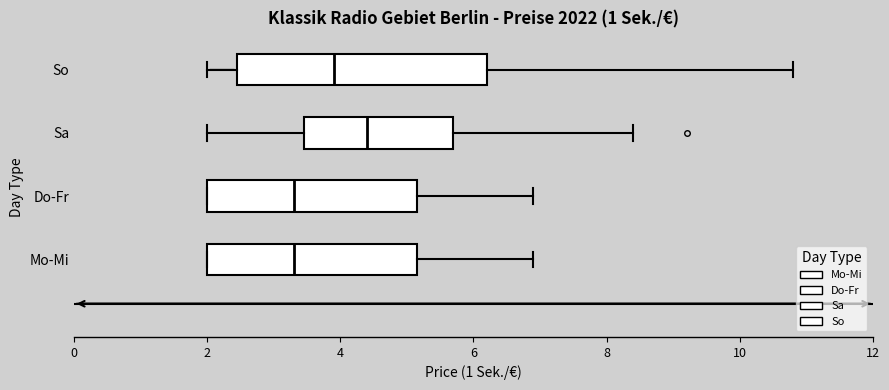

Which box's median line is the furthest to the right?

Sa